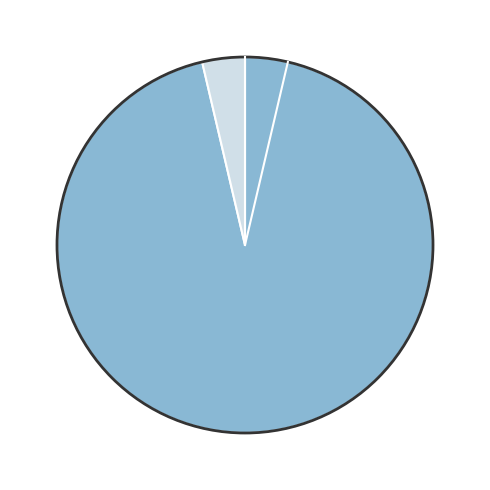

Does any single category account for the majority?

Yes